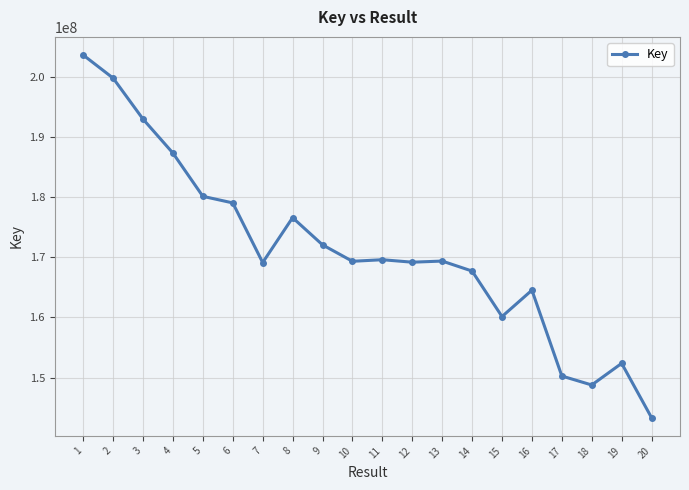

How many lines are shown in the chart?

1